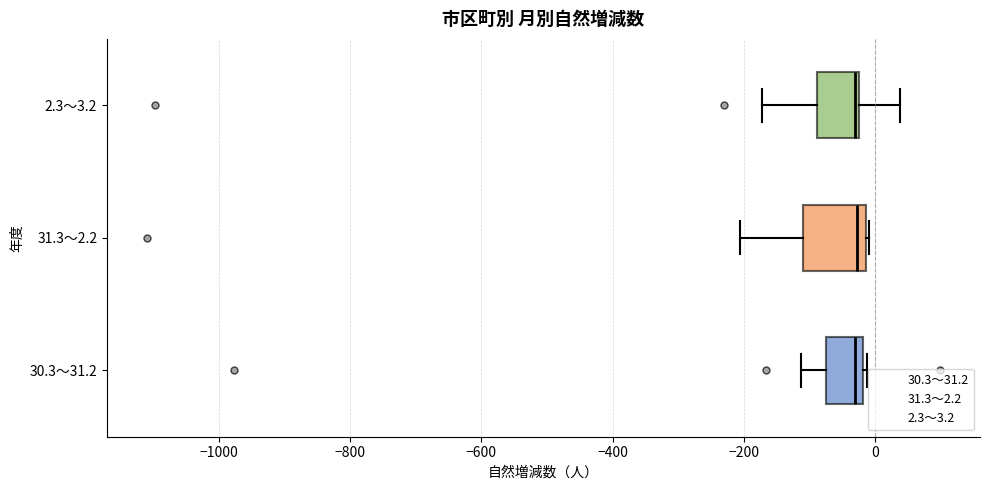

Comparing the boxes themselves (not the whiskers), which one is the widest?

31.3～2.2